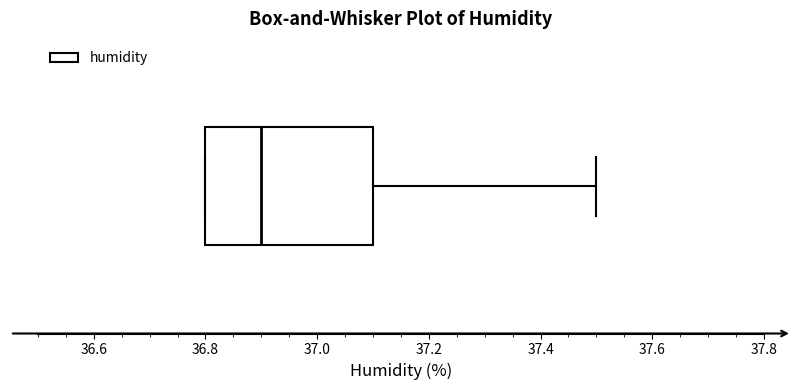

Where does the right whisker of the box end on the x-axis? The values are not printed on the chart, so give them approximately, as read against the axis.

37.5